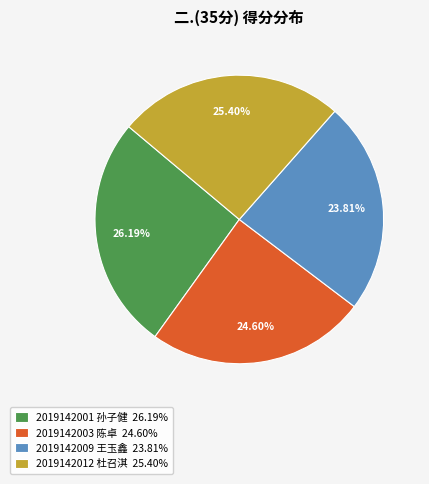

The 2019142012 杜召淇 slice represents 25% of the pie. True or false?

True